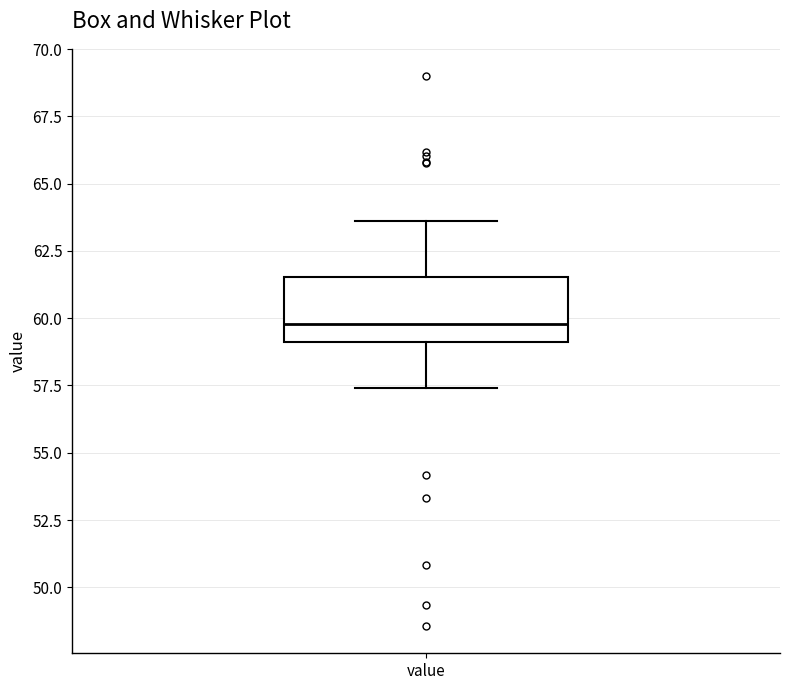

Where does the upper whisker of the box for value end on the y-axis? The values are not printed on the chart, so give them approximately, as read against the axis.

63.5